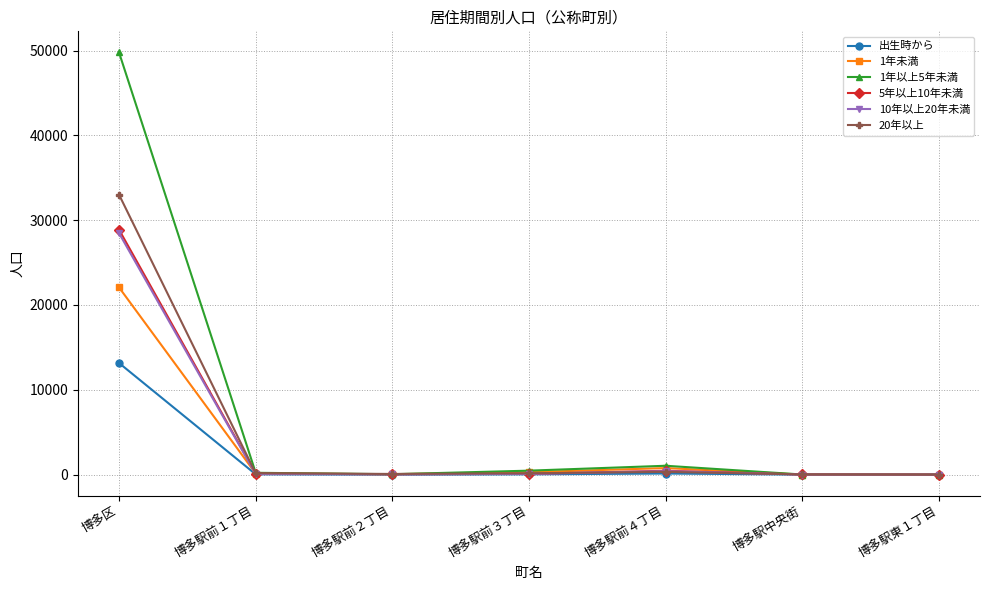

What position from the right is 博多駅前２丁目?

5